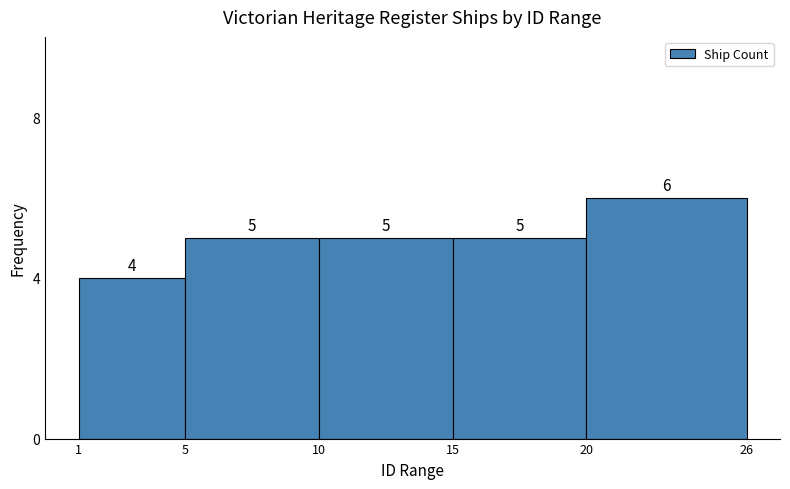

Which range on the x-axis has the tallest bar?

20 to 26